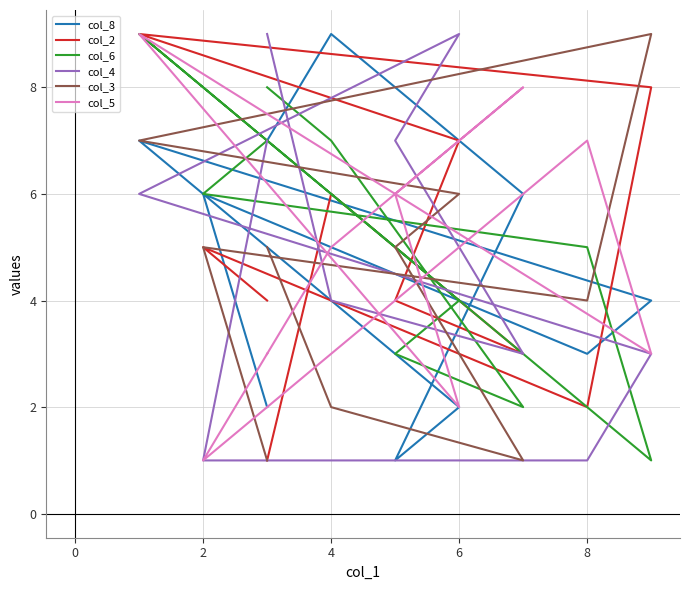

Reading left to right, extract all data points from this chart.

col_8: 2	6	3	4	7	2	1	6	9	7
col_2: 4	5	2	8	9	7	4	3	6	1
col_6: 7	6	5	1	9	4	3	2	7	8
col_4: 7	1	1	3	6	9	7	3	4	9
col_3: 1	5	4	9	7	6	5	1	2	5
col_5: 3	1	7	3	9	2	6	8	5	3